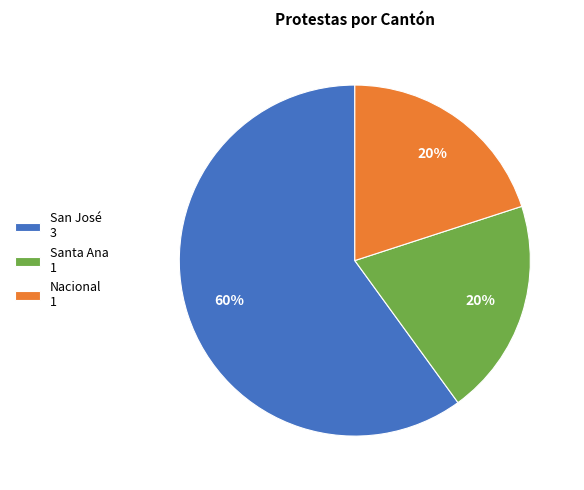

To the nearest percent, what is the combined percentage of San José 3 and Santa Ana 1?

80%